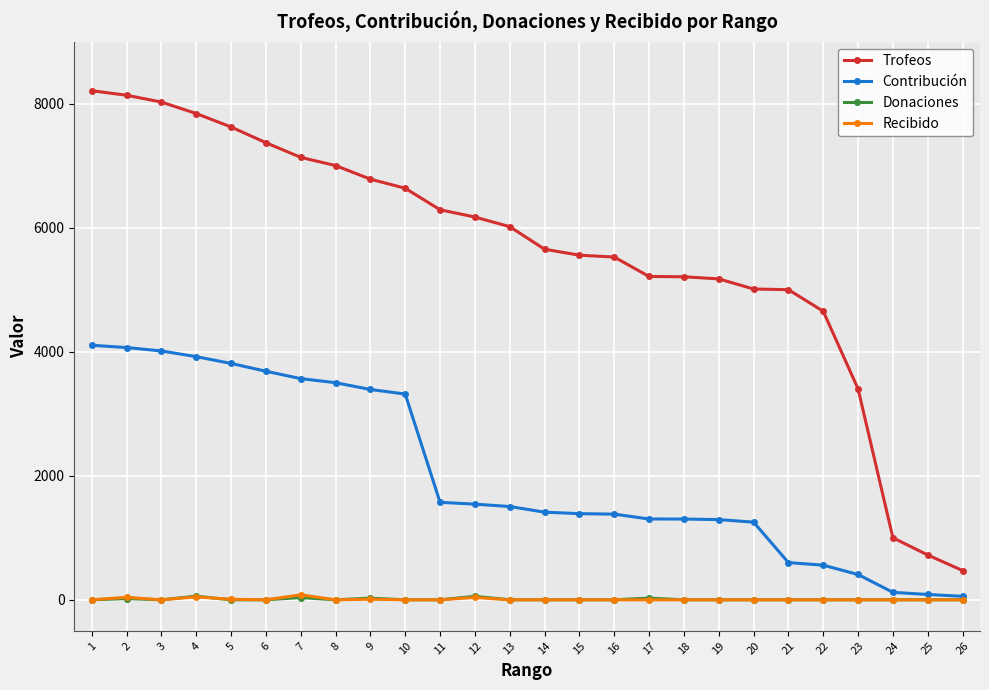

What is the minimum value for Trofeos?

472